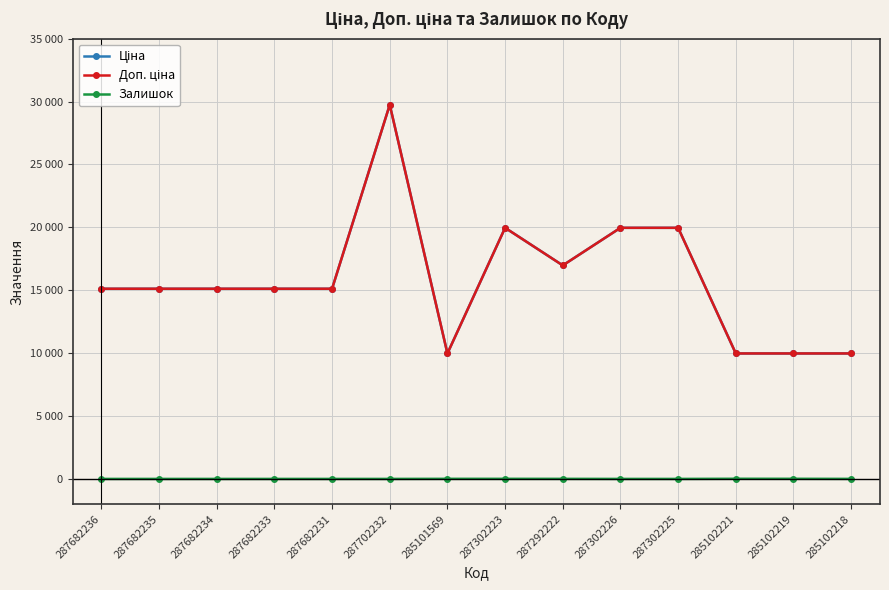

In Доп. ціна, how many points are lower than both neighbors (excluding endpoints)?

2